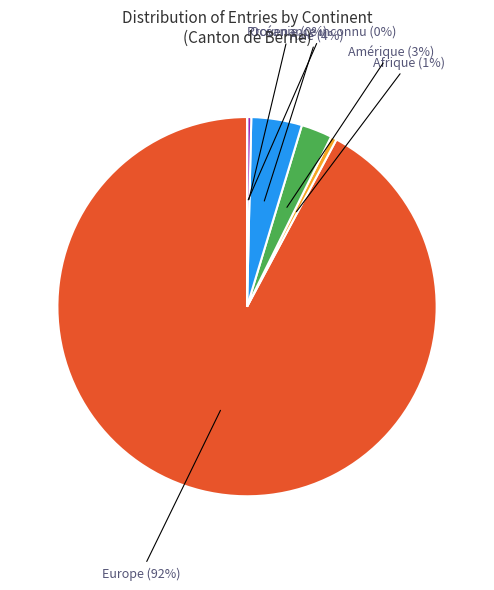

Between Asie and Europe, which is larger?

Europe